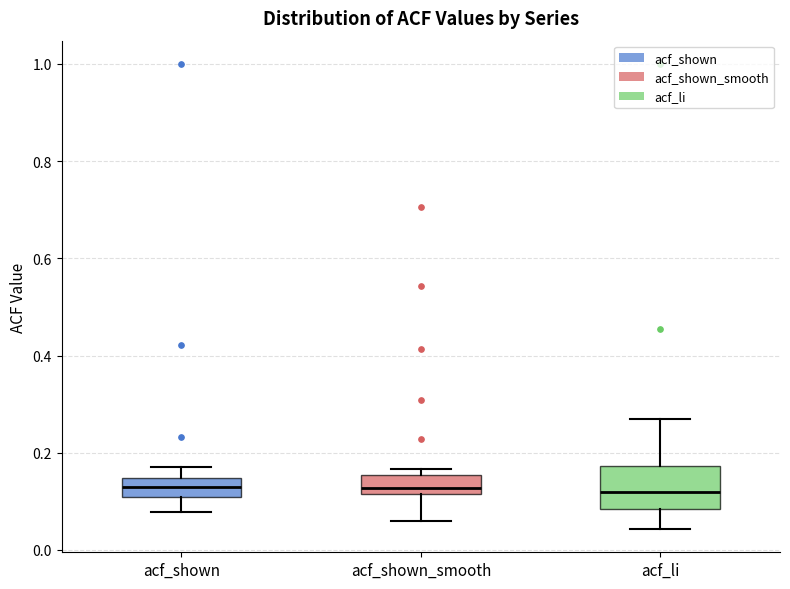

Reading left to right, transcribe this box plot: for each box, give where its median line is, the range the box spans, and where its two whiskers end, as read against the y-axis. The values are not printed on the chart, so give them approximately, as read against the axis.

acf_shown: median 0.12, box 0.10 to 0.14, whiskers 0.08 to 0.18
acf_shown_smooth: median 0.12 (just above the box's lower edge), box 0.12 to 0.16, whiskers 0.06 to 0.16 (just above the box's upper edge)
acf_li: median 0.12, box 0.08 to 0.18, whiskers 0.04 to 0.28